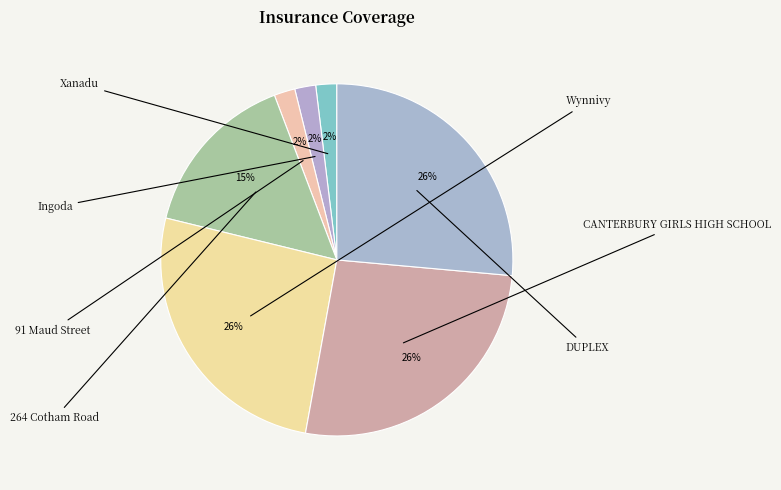

How many segments does this pie chart have?

7